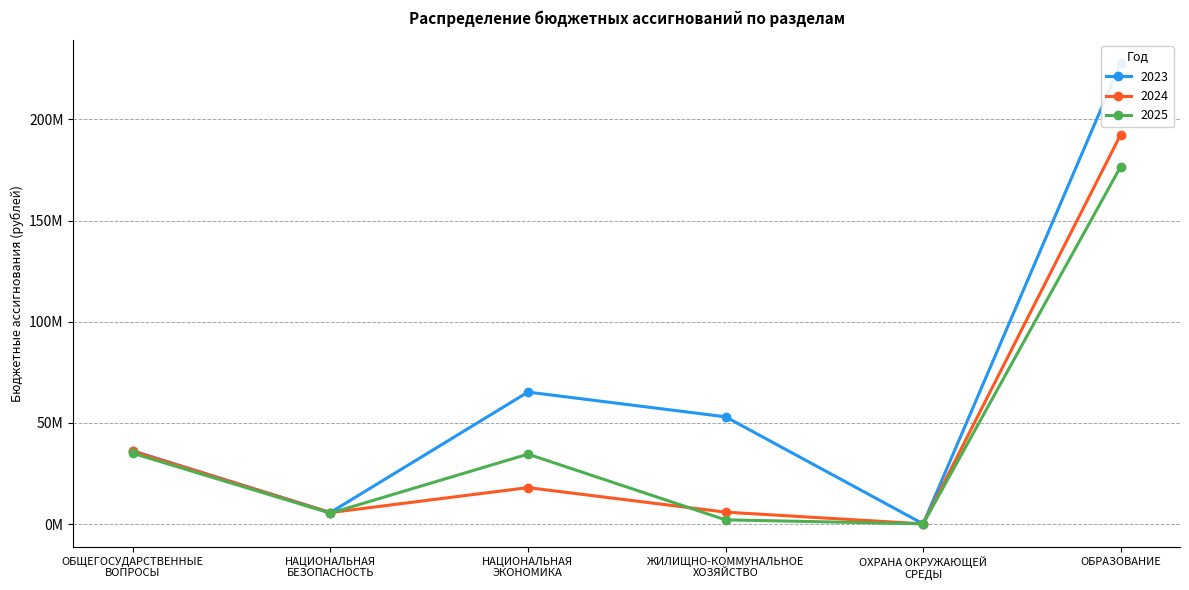

Read the 2023 value at ЖИЛИЩНО-КОММУНАЛЬНОЕ
ХОЗЯЙСТВО.

53017797.0